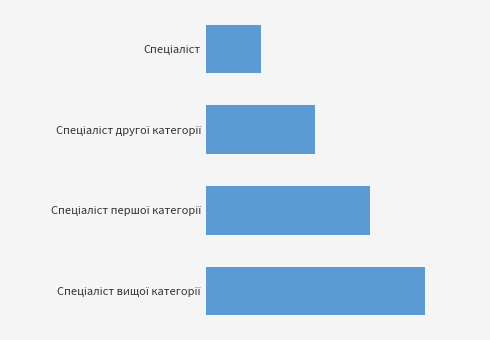

What is the maximum value shown in the chart?

4